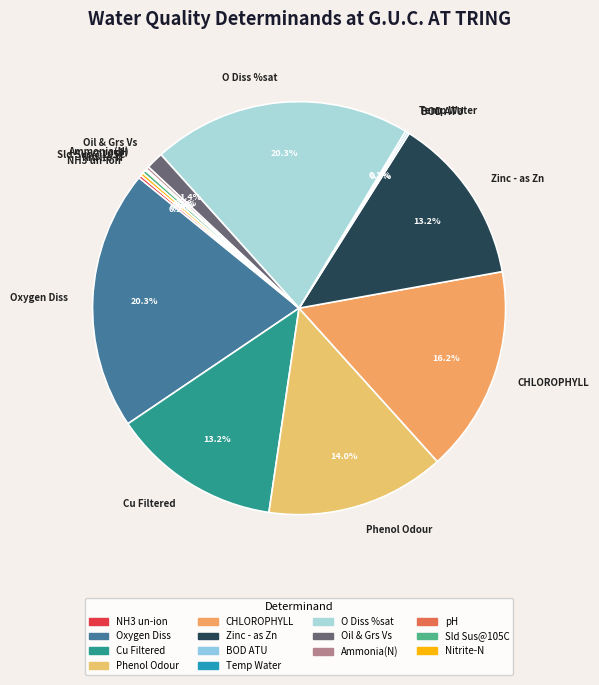

Does Oxygen Diss represent more than half of the total?

No